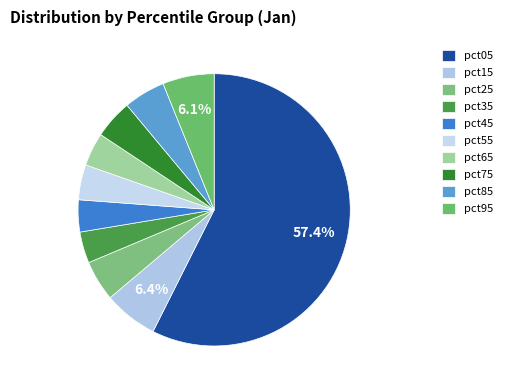

What percentage is the pct05 slice, to the nearest percent?

57%